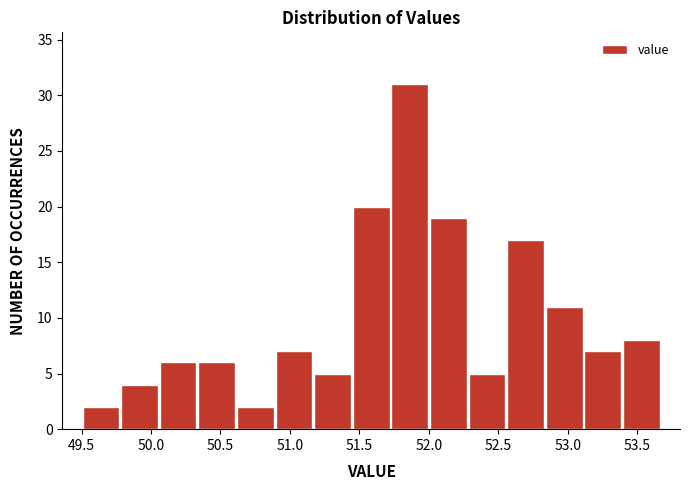

Which range on the x-axis has the tallest bar?

51.70 to 52.00